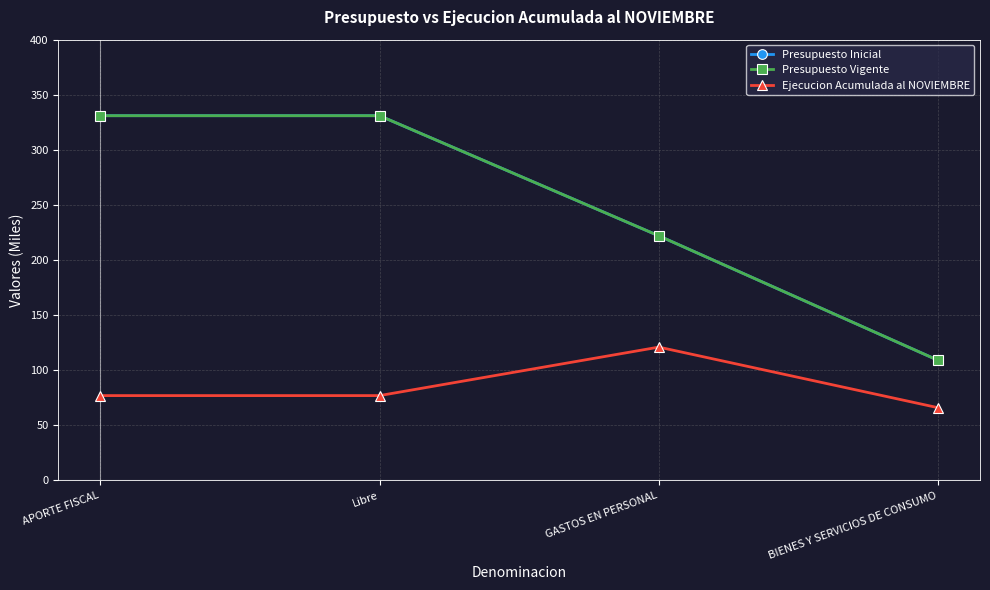

Is it true that Ejecucion Acumulada al NOVIEMBRE equals 116 at BIENES Y SERVICIOS DE CONSUMO?

False